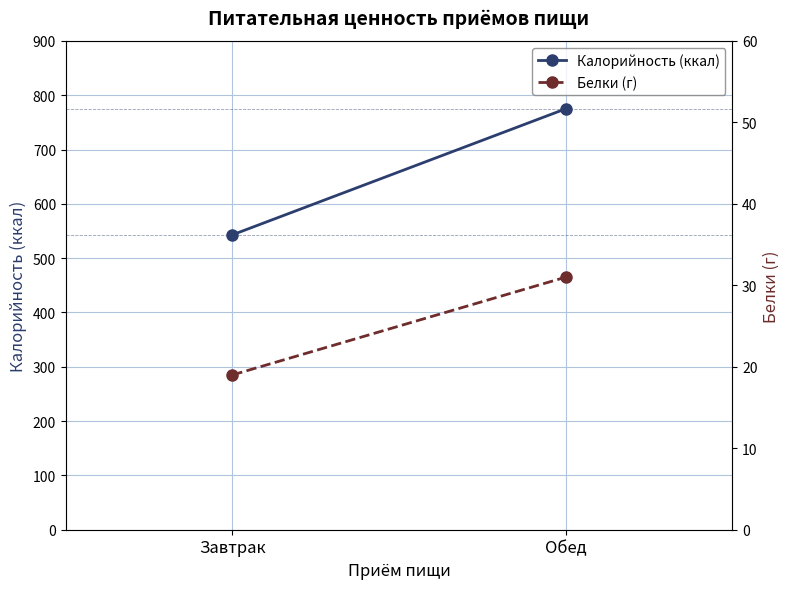

Is it true that Калорийность (ккал) equals 543 at Завтрак?

True